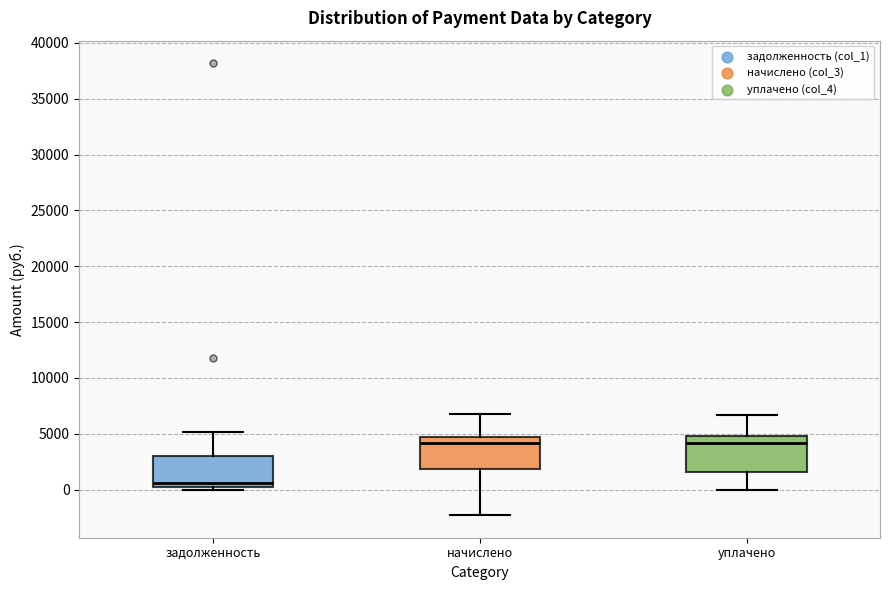

Where is the lower edge of the box for задолженность on the y-axis? The values are not printed on the chart, so give them approximately, as read against the axis.

500